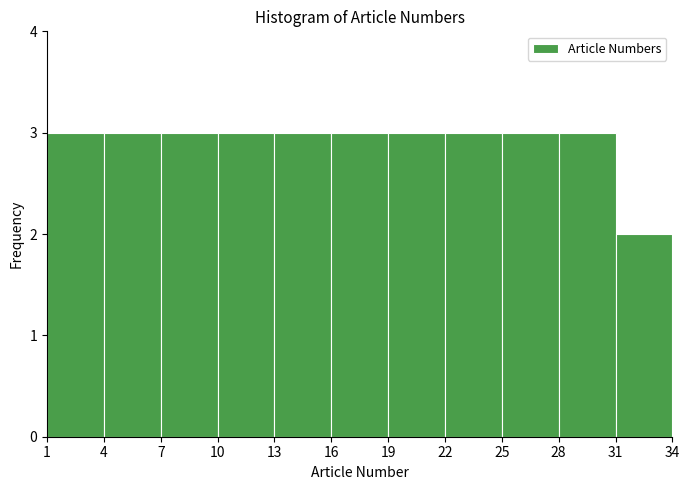

Reading left to right, transcribe this chart: for each bar, give the range it covers on the x-axis and its height. The values are not printed on the chart, so give them approximately, as read against the axis.

1 to 4: 3
4 to 7: 3
7 to 10: 3
10 to 13: 3
13 to 16: 3
16 to 19: 3
19 to 22: 3
22 to 25: 3
25 to 28: 3
28 to 31: 3
31 to 34: 2